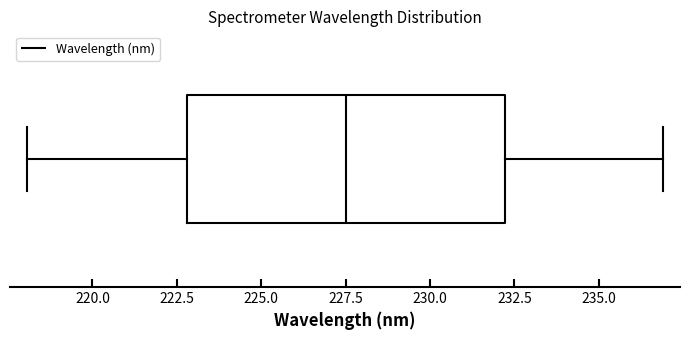

Transcribe this box plot: give where the median line is, the range the box spans, and where the two whiskers end, as read against the x-axis. The values are not printed on the chart, so give them approximately, as read against the axis.

median 227.5, box 223.0 to 232.0, whiskers 218.0 to 237.0